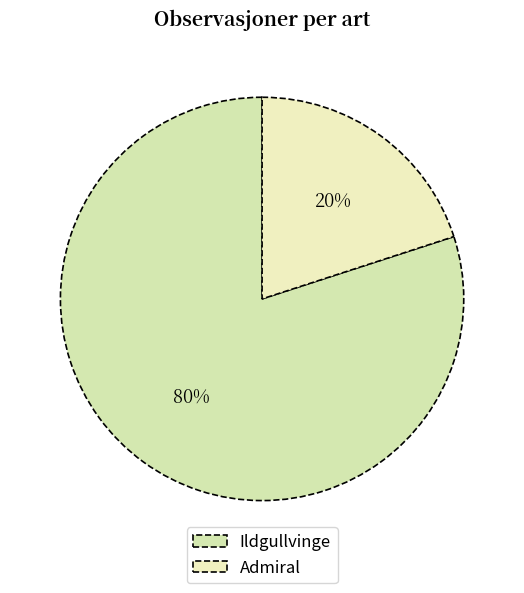

Is it true that Admiral is 20% of the pie?

True